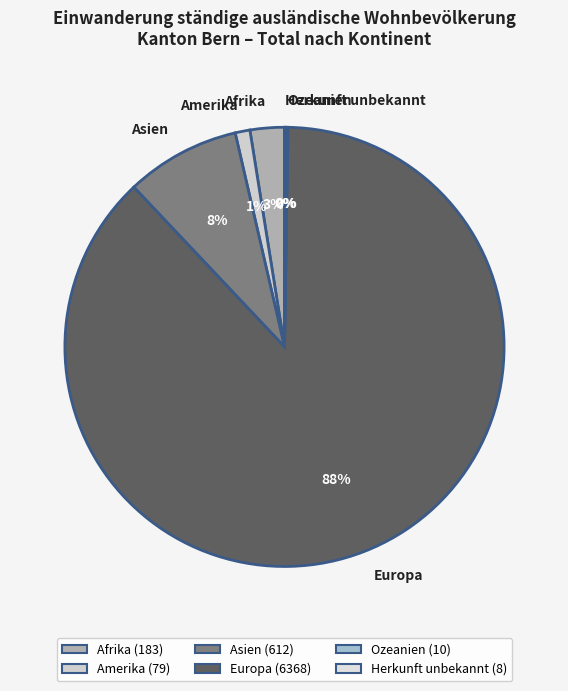

Does Europa represent more than half of the total?

Yes